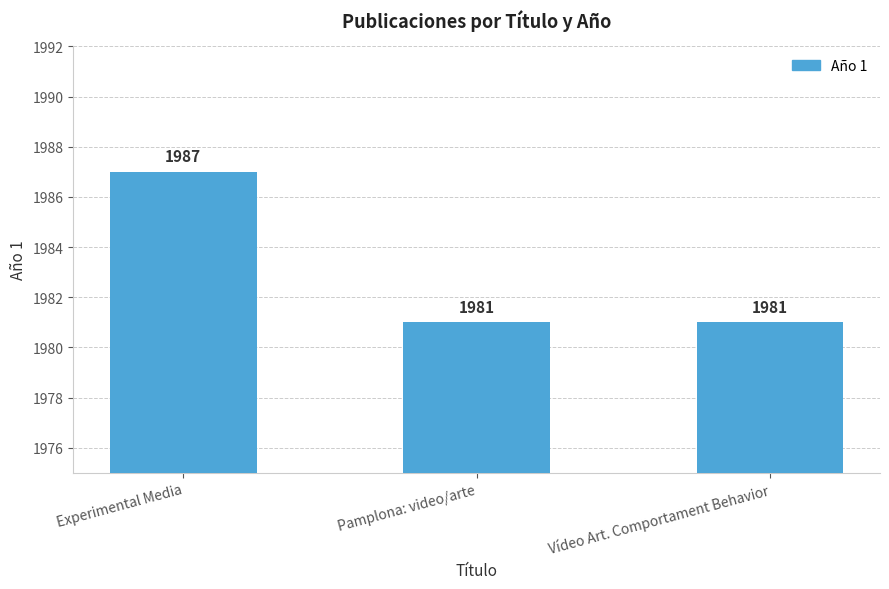

The value at Vídeo Art. Comportament Behavior is 1981. True or false?

True